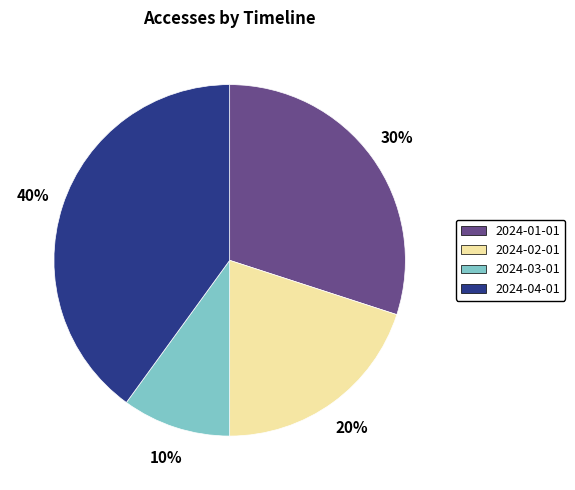

To the nearest percent, what percentage of the pie is 2024-01-01?

30%